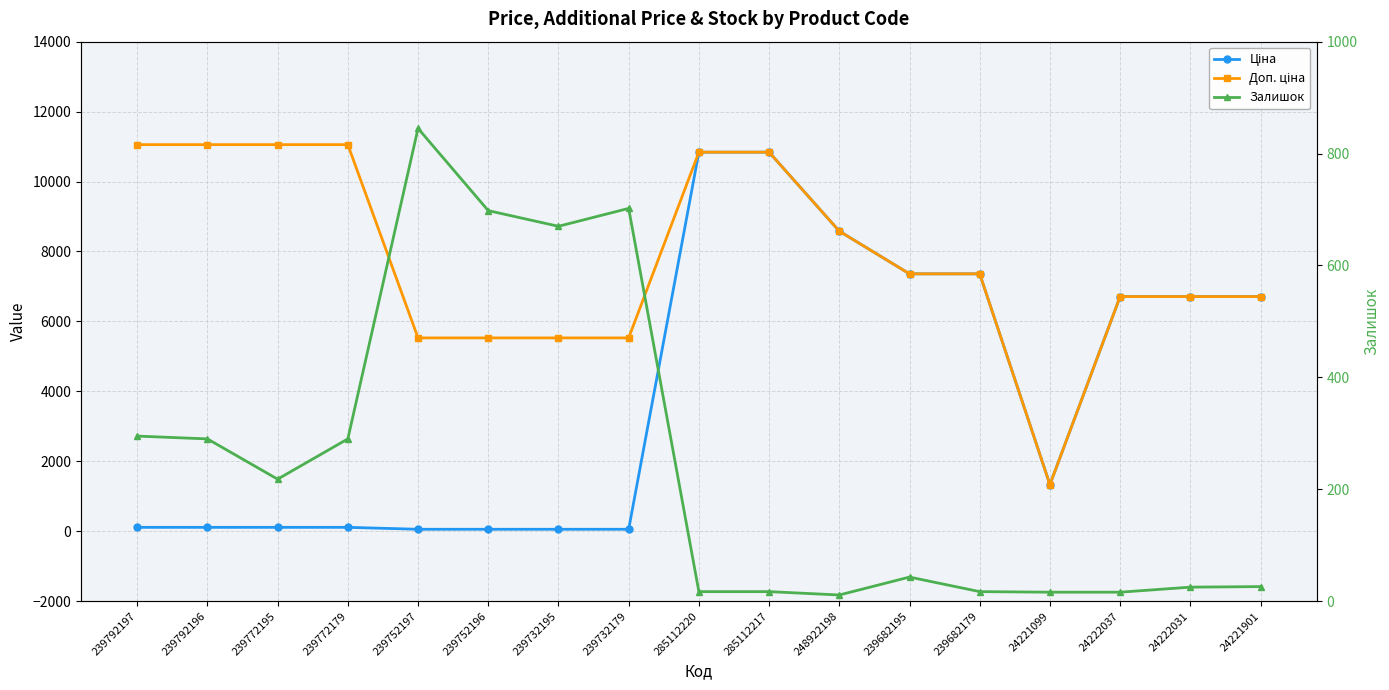

What is the spread (max minus min) of values at 239752196?

5472.7